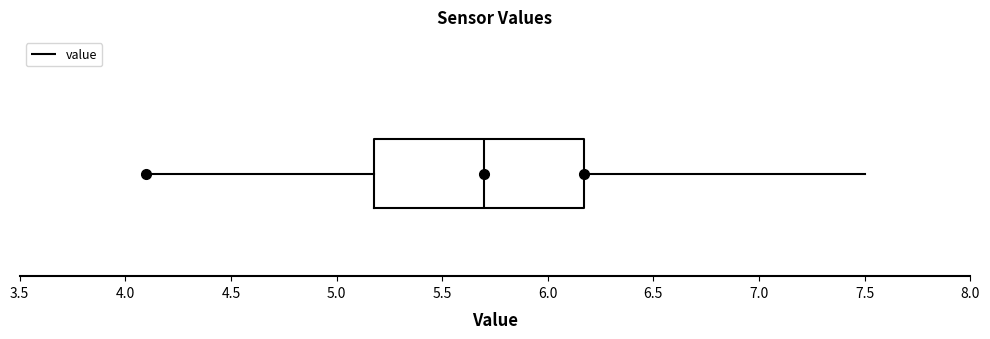

Transcribe this box plot: give where the median line is, the range the box spans, and where the two whiskers end, as read against the x-axis. The values are not printed on the chart, so give them approximately, as read against the axis.

median 5.70, box 5.20 to 6.15, whiskers 4.10 to 7.50